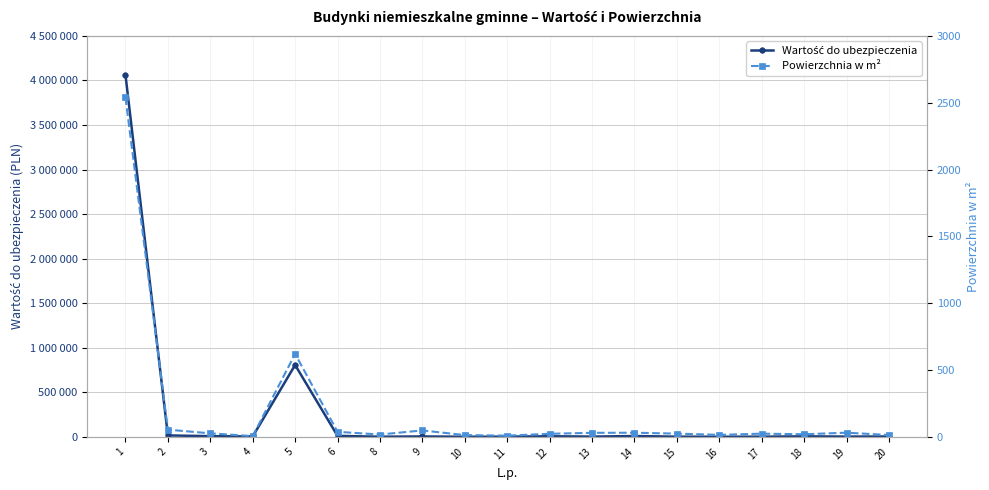

Rank the series by their average value, from lowest to highest.

Powierzchnia w m², Wartość do ubezpieczenia